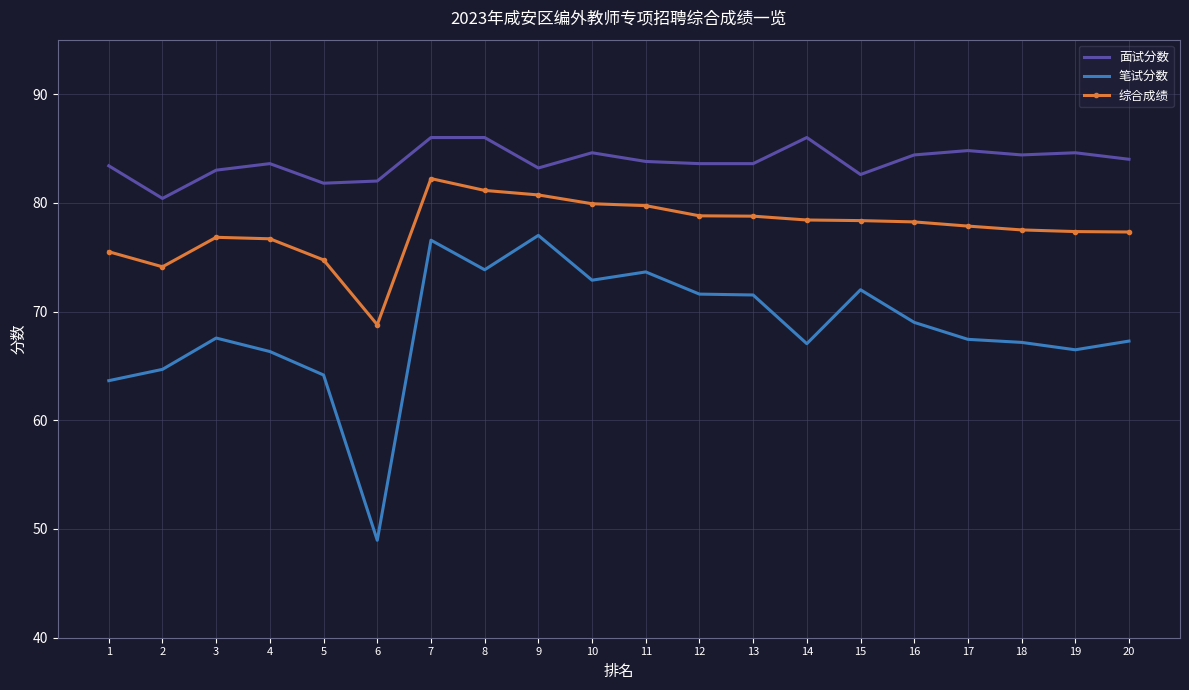

What is the average value of the 面试分数 series?

83.8